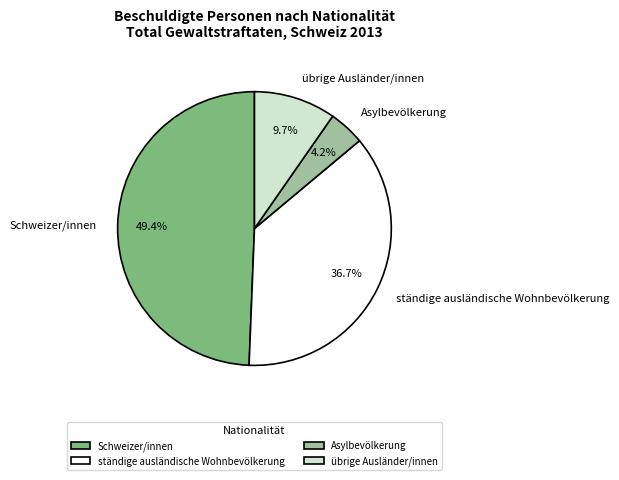

Is übrige Ausländer/innen the majority of the pie?

No